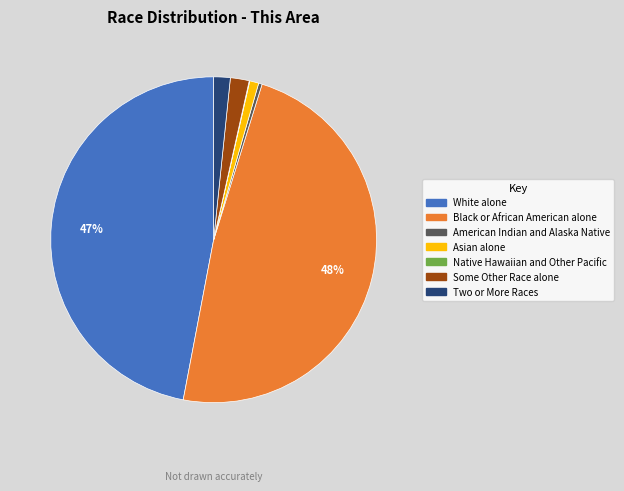

Which slice is the largest?

Black or African American alone